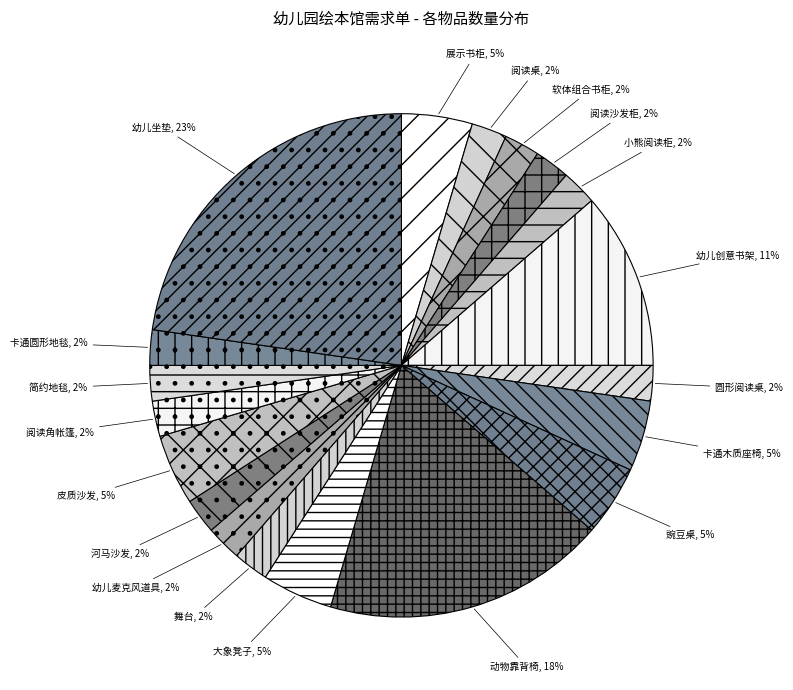

The 卡通木质座椅 slice represents 5% of the pie. True or false?

True